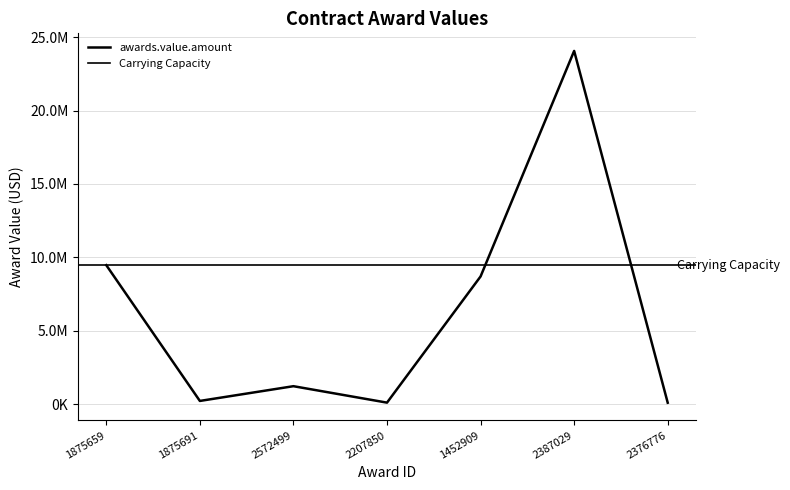

How many values are below 1225059?

3